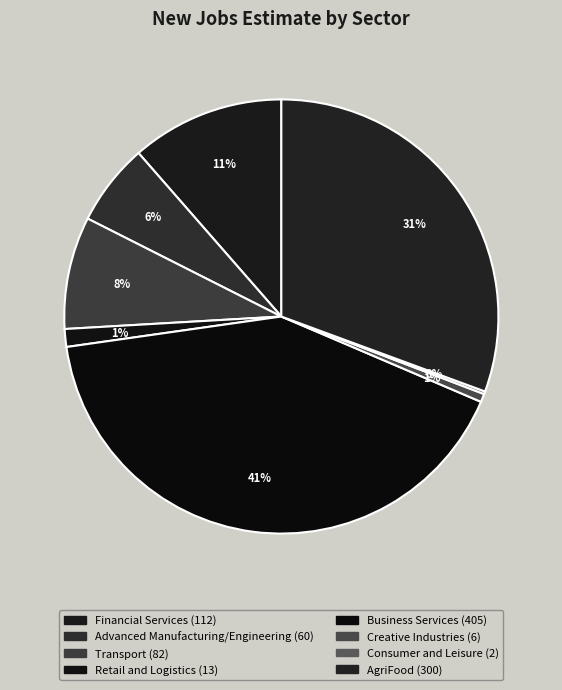

What is the change in value from Financial Services to Transport?

-30